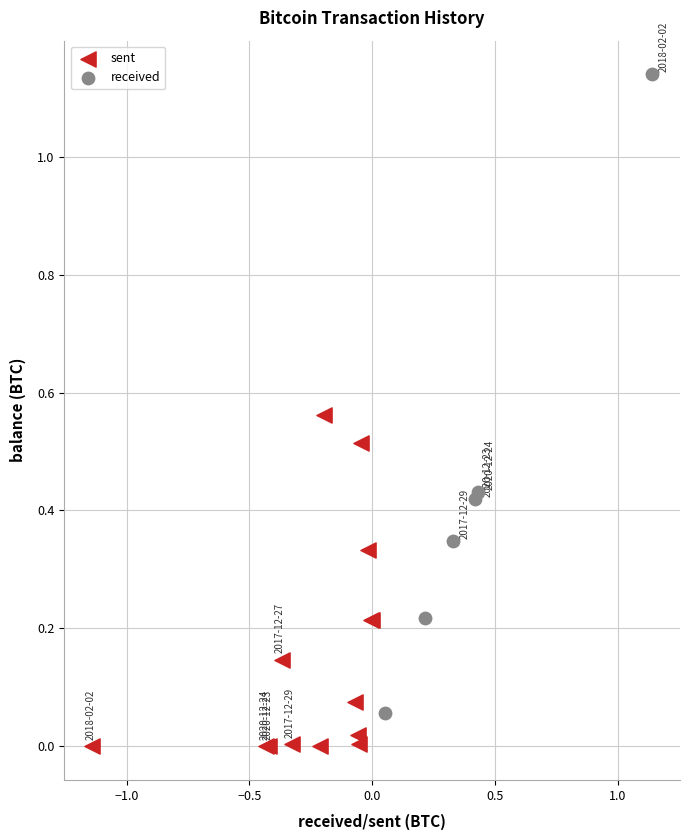

Which series contains the highest Y value?

received